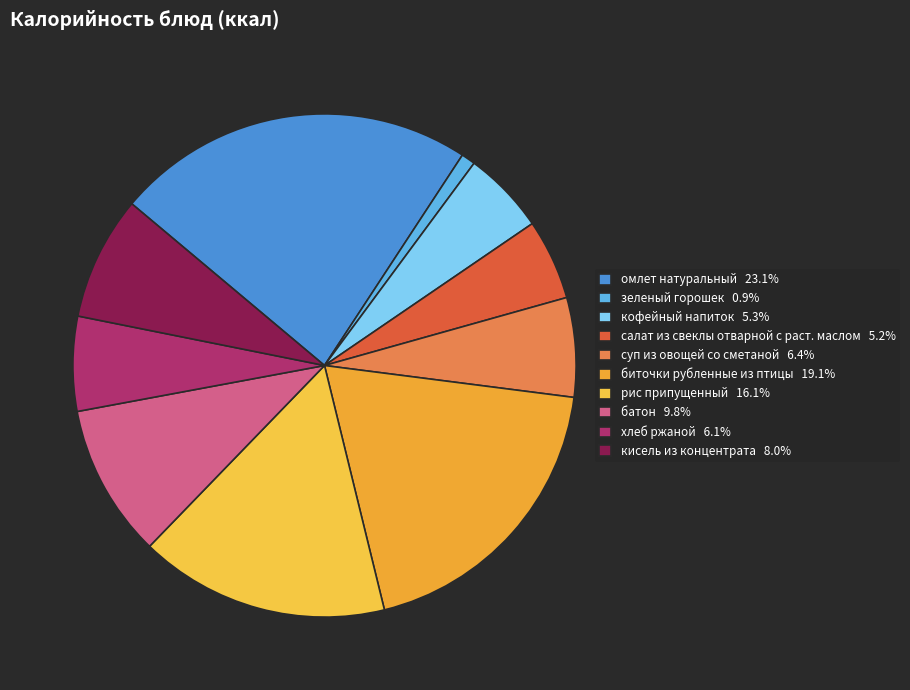

Rank the categories by value from lowest to highest.

зеленый горошек, салат из свеклы отварной с раст. маслом, кофейный напиток, хлеб ржаной, суп из овощей со сметаной, кисель из концентрата, батон, рис припущенный, биточки рубленные из птицы, омлет натуральный